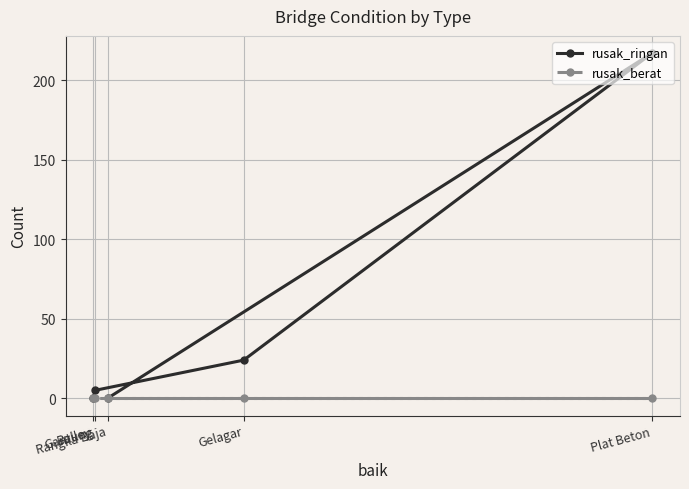

True or false: rusak_ringan and rusak_berat intersect in this chart.

False